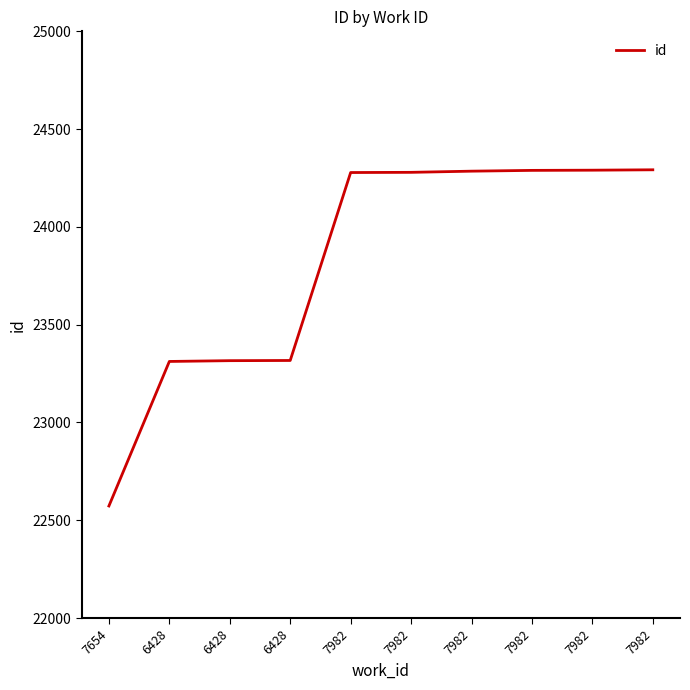

How many values are below 24279?

5